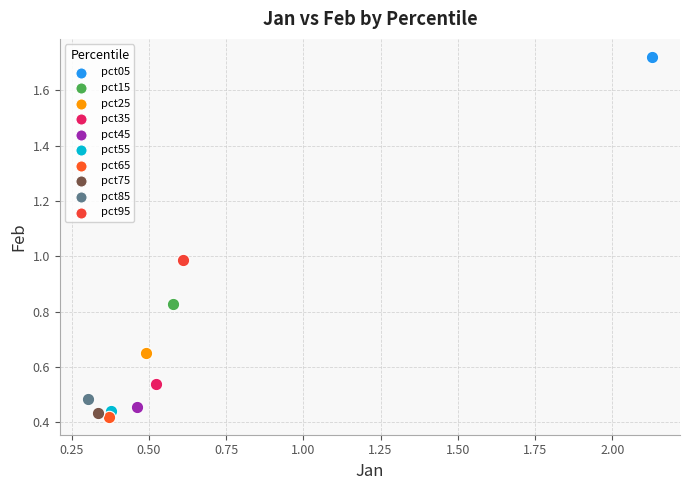

Which series reaches the maximum Y coordinate?

pct05